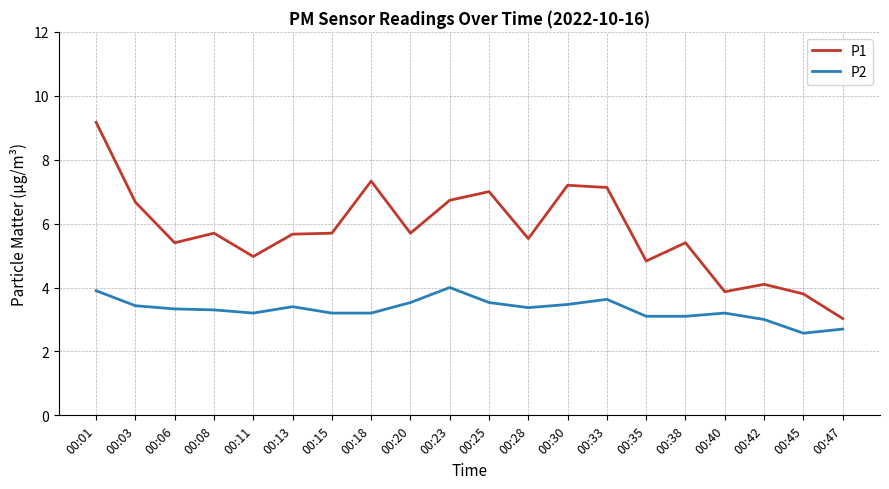

Is the value of P1 at 00:40 greater than the value of P2 at 00:30?

Yes